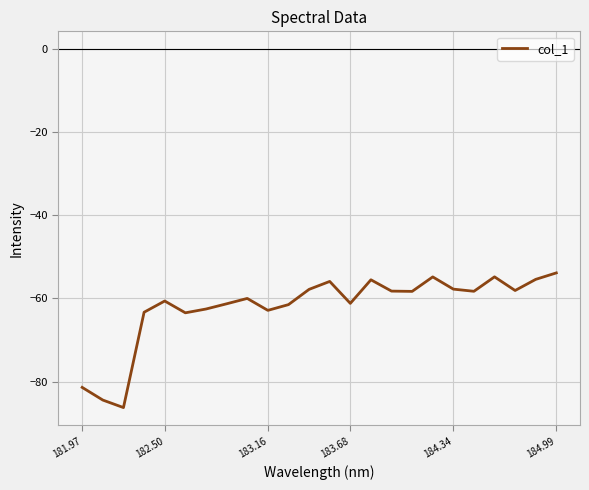

What is the difference between the maximum and minimum values?

32.4